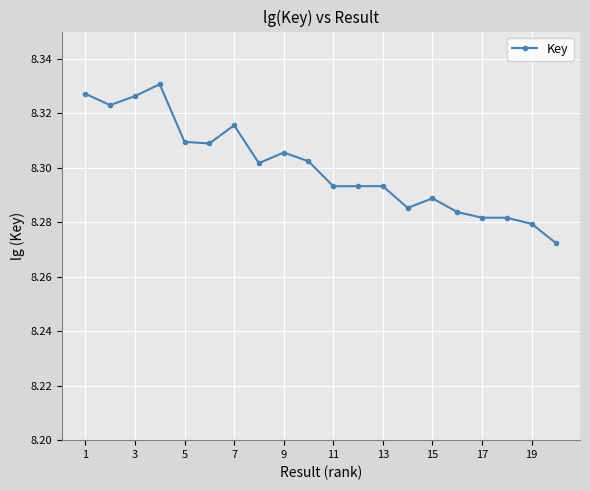

The chart shows a value of 11.0 at 13. True or false?

False